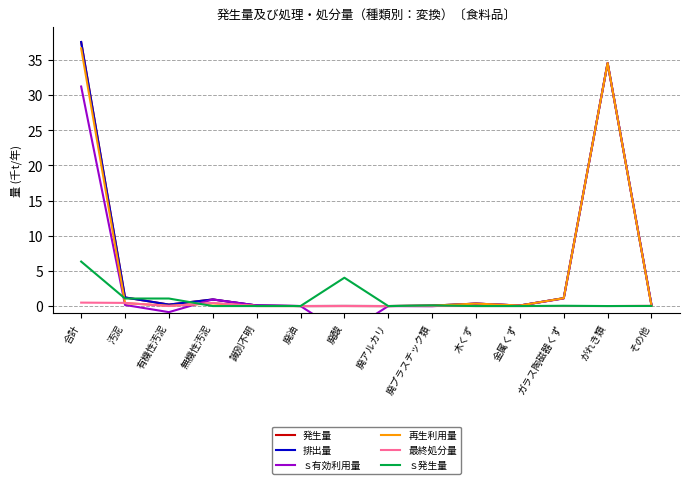

Rank the series by their maximum value, from lowest to highest.

最終処分量, ｓ発生量, ｓ有効利用量, 再生利用量, 発生量, 排出量